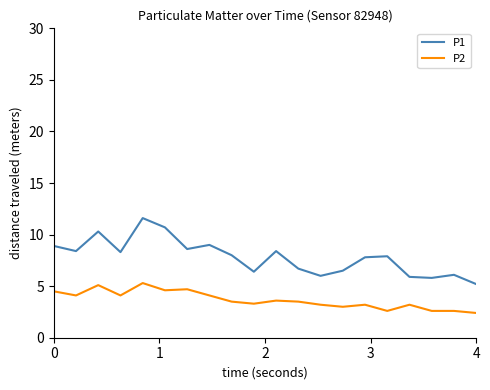

What is the smallest value displayed?

2.4